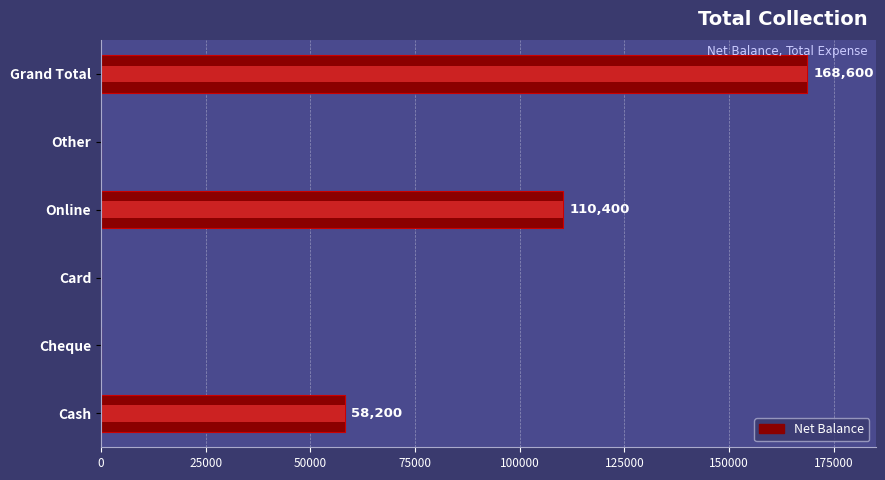

How many data points are less than 58200?

3